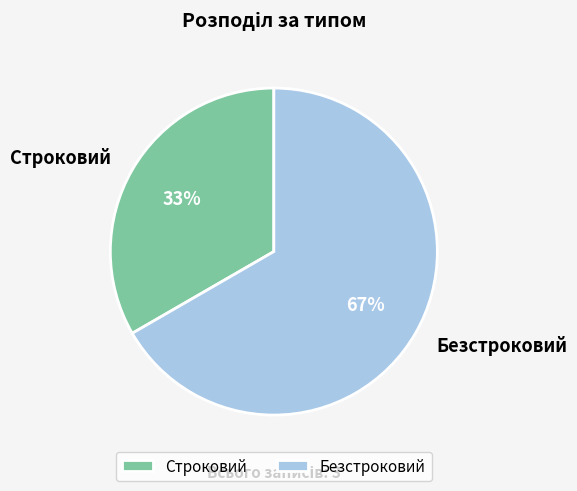

Rank the categories by value from highest to lowest.

Безстроковий, Строковий